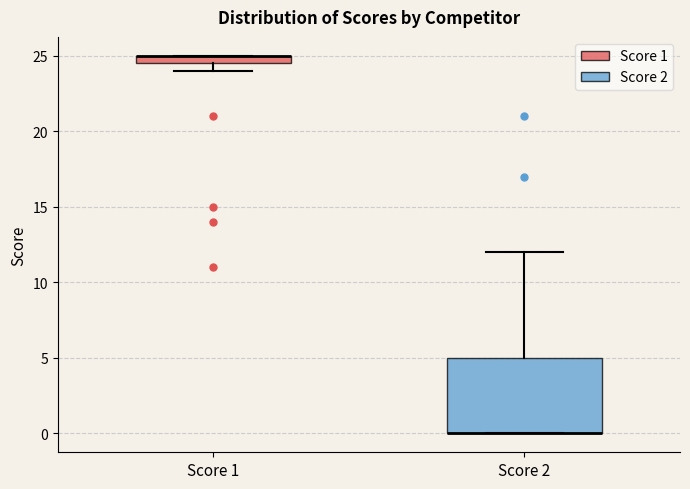

Where is the lower edge of the box for Score 1 on the y-axis? The values are not printed on the chart, so give them approximately, as read against the axis.

24.5